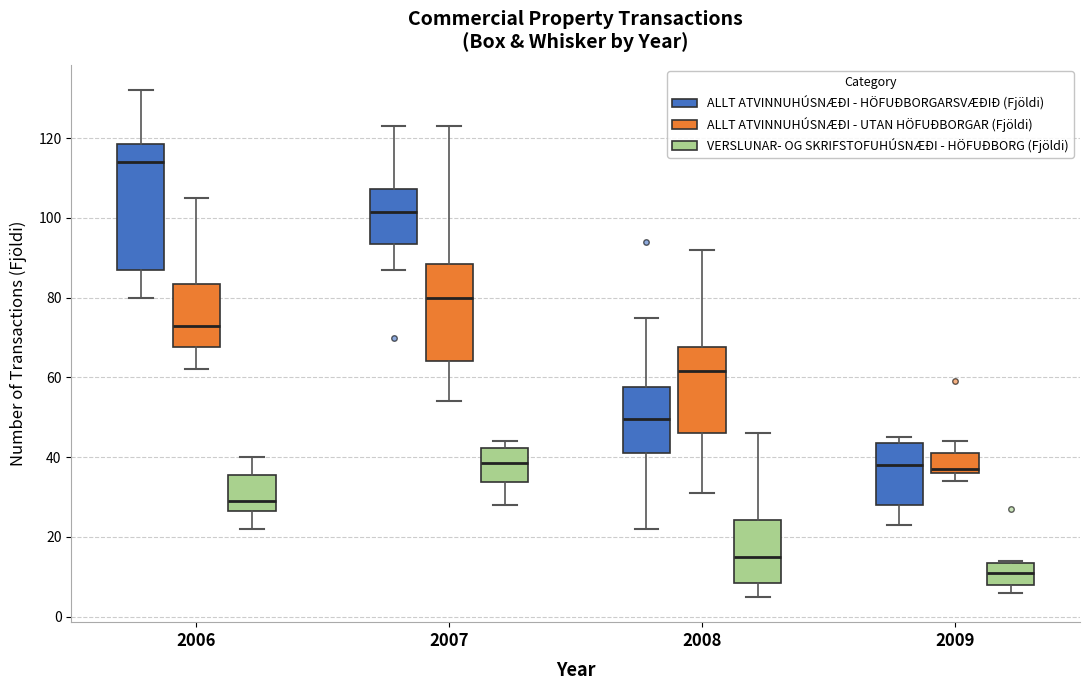

Reading left to right, transcribe this box plot: for each box, give where its median line is, the range the box spans, and where its two whiskers end, as read against the y-axis. The values are not printed on the chart, so give them approximately, as read against the axis.

2006 (ALLT ATVINNUHÚSNÆÐI - HÖFUÐBORGARSVÆÐIÐ (Fjöldi)): median 114, box 88 to 118, whiskers 80 to 132
2006 (ALLT ATVINNUHÚSNÆÐI - UTAN HÖFUÐBORGAR (Fjöldi)): median 74, box 68 to 84, whiskers 62 to 106
2006 (VERSLUNAR- OG SKRIFSTOFUHÚSNÆÐI - HÖFUÐBORG (Fjöldi)): median 30, box 26 to 36, whiskers 22 to 40
2007 (ALLT ATVINNUHÚSNÆÐI - HÖFUÐBORGARSVÆÐIÐ (Fjöldi)): median 102, box 94 to 108, whiskers 88 to 124
2007 (ALLT ATVINNUHÚSNÆÐI - UTAN HÖFUÐBORGAR (Fjöldi)): median 80, box 64 to 88, whiskers 54 to 124
2007 (VERSLUNAR- OG SKRIFSTOFUHÚSNÆÐI - HÖFUÐBORG (Fjöldi)): median 38, box 34 to 42, whiskers 28 to 44
2008 (ALLT ATVINNUHÚSNÆÐI - HÖFUÐBORGARSVÆÐIÐ (Fjöldi)): median 50, box 42 to 58, whiskers 22 to 76
2008 (ALLT ATVINNUHÚSNÆÐI - UTAN HÖFUÐBORGAR (Fjöldi)): median 62, box 46 to 68, whiskers 32 to 92
2008 (VERSLUNAR- OG SKRIFSTOFUHÚSNÆÐI - HÖFUÐBORG (Fjöldi)): median 16, box 8 to 24, whiskers 6 to 46
2009 (ALLT ATVINNUHÚSNÆÐI - HÖFUÐBORGARSVÆÐIÐ (Fjöldi)): median 38, box 28 to 44, whiskers 24 to 46
2009 (ALLT ATVINNUHÚSNÆÐI - UTAN HÖFUÐBORGAR (Fjöldi)): median 38, box 36 to 42, whiskers 34 to 44
2009 (VERSLUNAR- OG SKRIFSTOFUHÚSNÆÐI - HÖFUÐBORG (Fjöldi)): median 12, box 8 to 14, whiskers 6 to 14